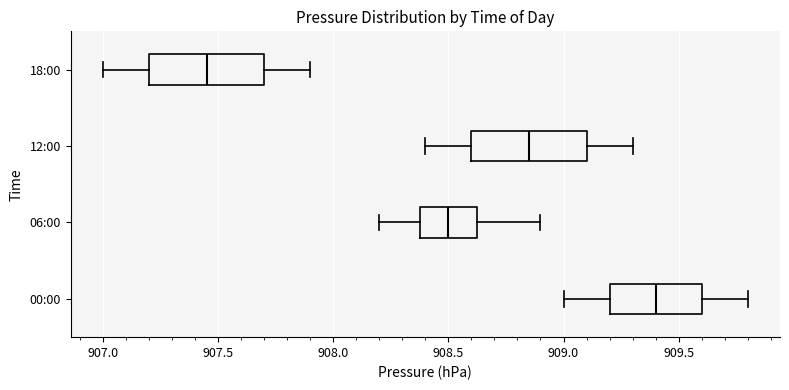

Reading bottom to top, read every box against the x-axis: the position of its median line, the range the box covers, and the ends of its whiskers. The values are not printed on the chart, so give them approximately, as read against the axis.

00:00: median 909.40, box 909.20 to 909.60, whiskers 909.00 to 909.80
06:00: median 908.50, box 908.40 to 908.65, whiskers 908.20 to 908.90
12:00: median 908.85, box 908.60 to 909.10, whiskers 908.40 to 909.30
18:00: median 907.45, box 907.20 to 907.70, whiskers 907.00 to 907.90